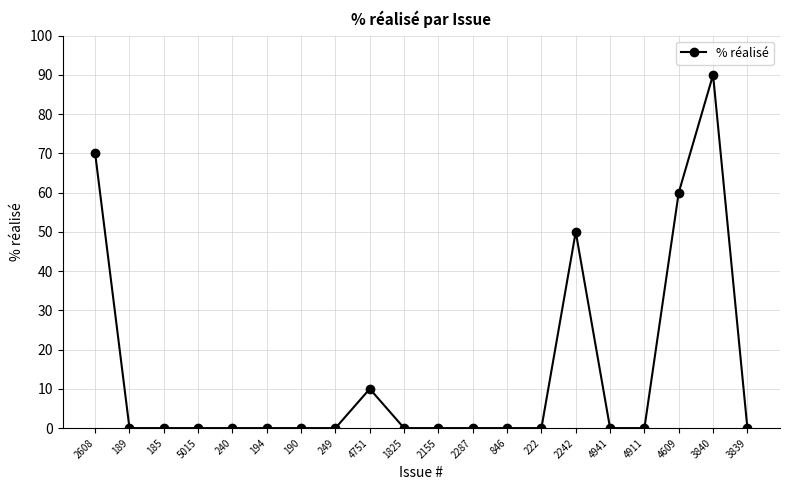

Reading left to right, what are all the values shown in this chart?

2608=70	189=0	185=0	5015=0	240=0	194=0	190=0	249=0	4751=10	1825=0	2155=0	2287=0	846=0	222=0	2242=50	4941=0	4911=0	4609=60	3840=90	3839=0